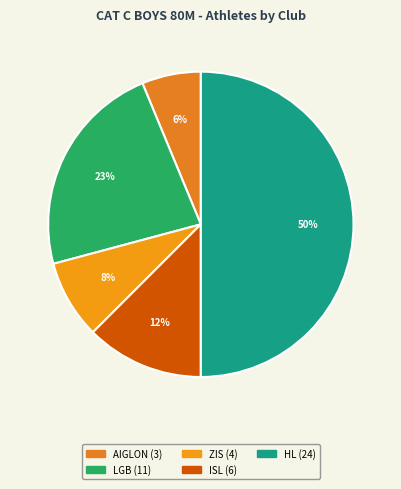

Count the number of slices in the pie.

5